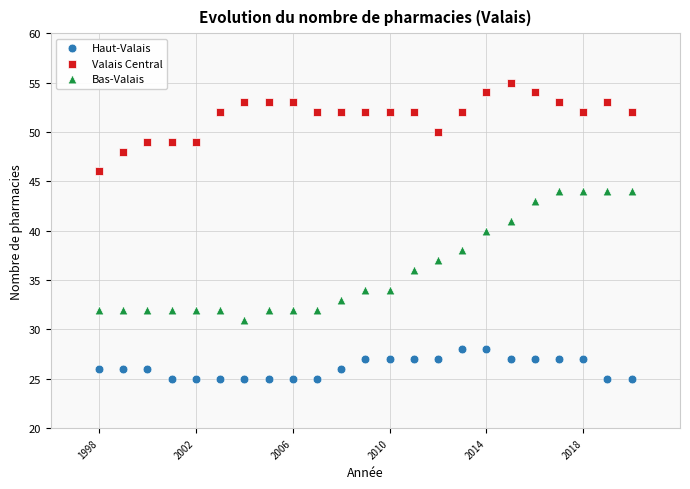

Which series reaches the maximum Y coordinate?

Valais Central